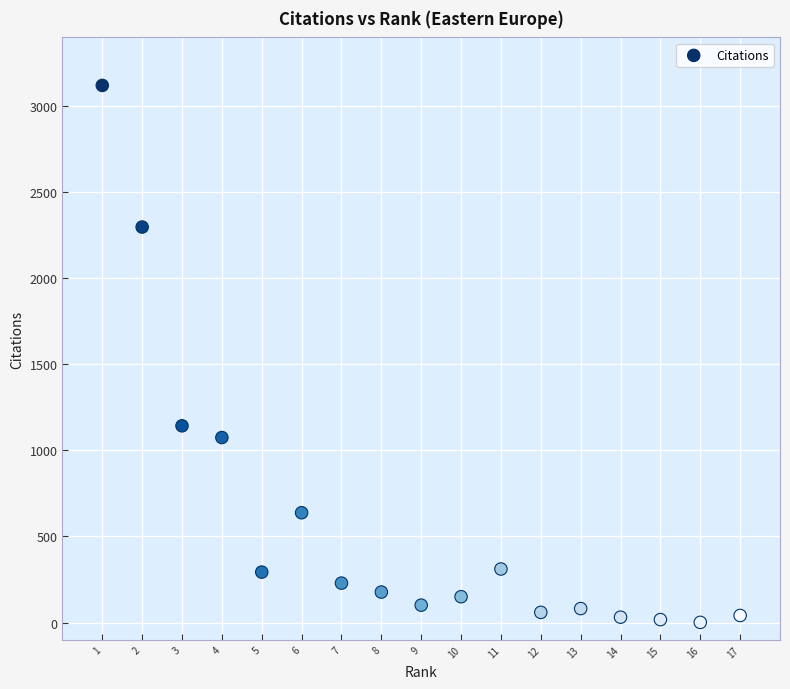

What is the range of Y values (max minus min)?

3120